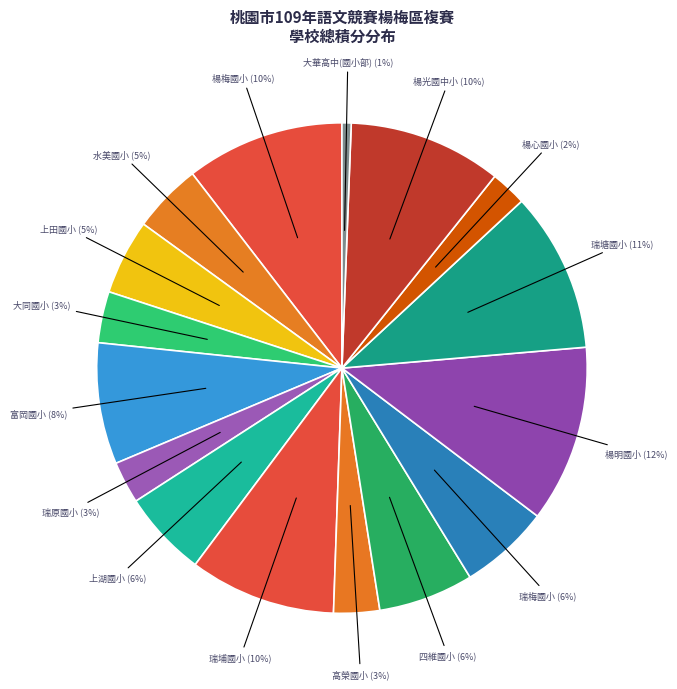

How many slices are in this pie chart?

16